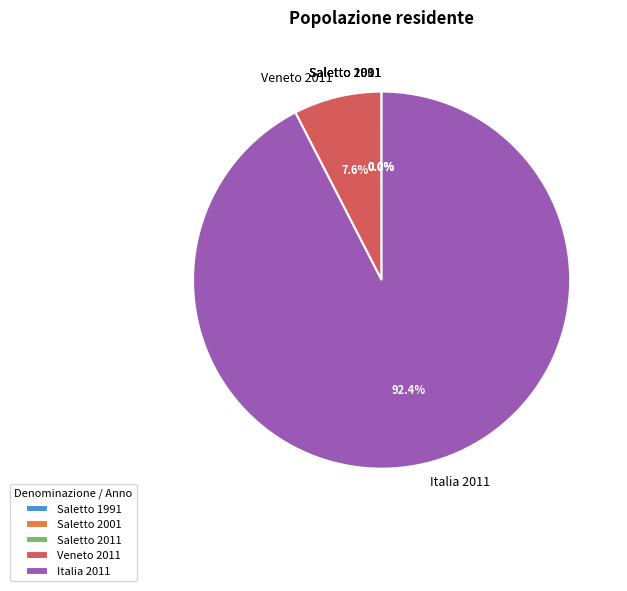

Does Italia 2011 account for over 50% of the chart?

Yes